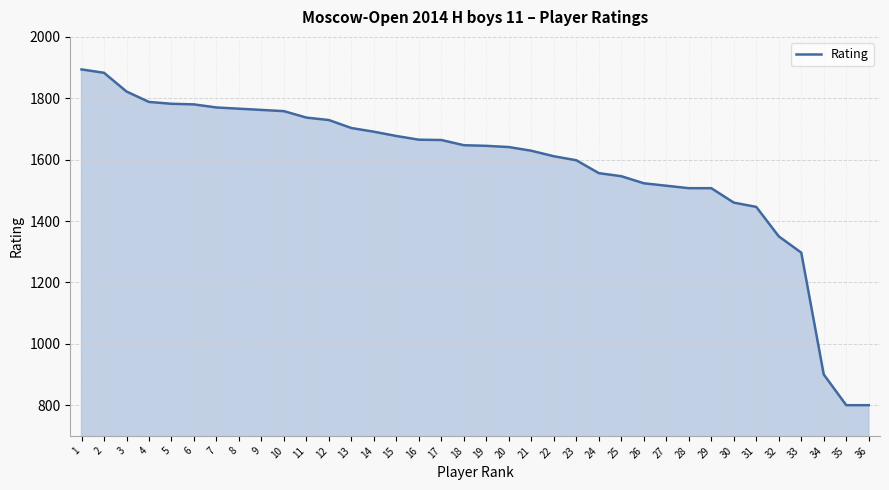

What is the minimum value shown in the chart?

800